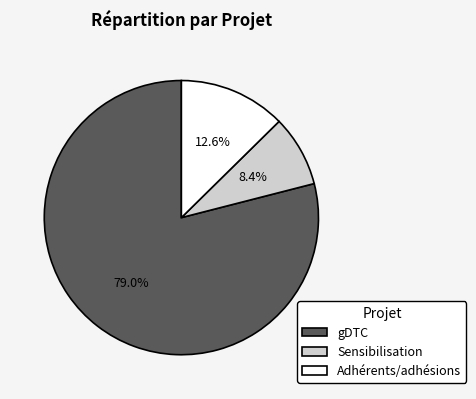

Which slice is the largest?

gDTC